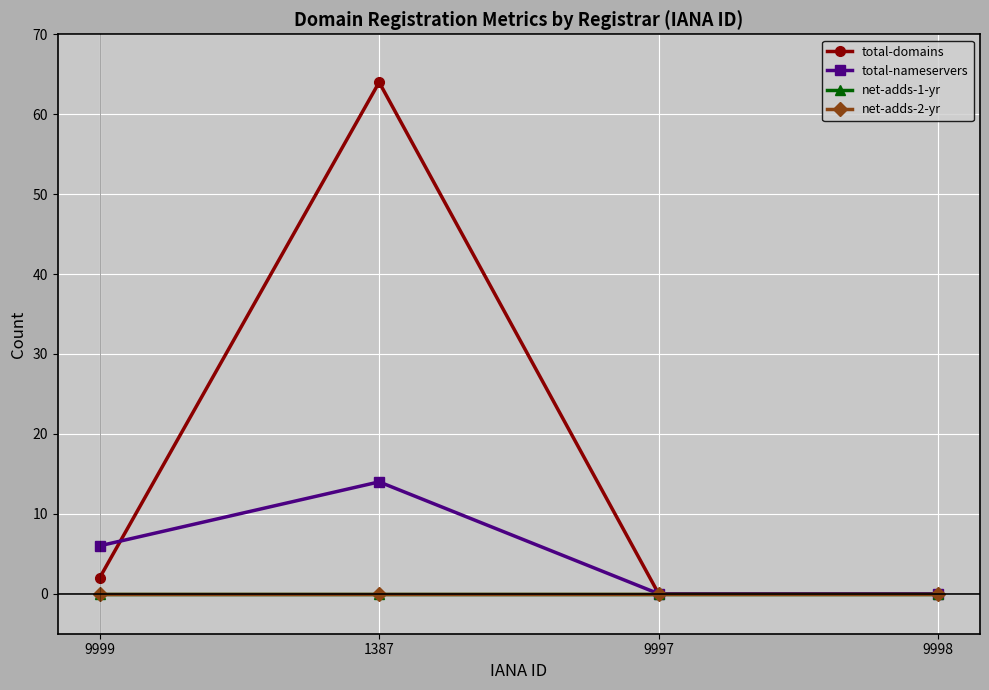

True or false: net-adds-1-yr and net-adds-2-yr intersect in this chart.

False